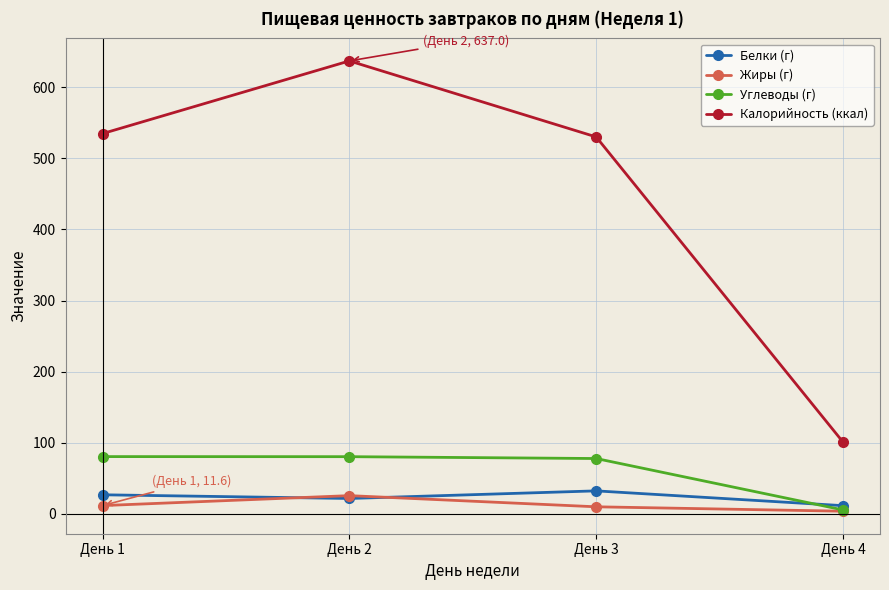

What are all the series names shown in the legend?

Белки (г), Жиры (г), Углеводы (г), Калорийность (ккал)